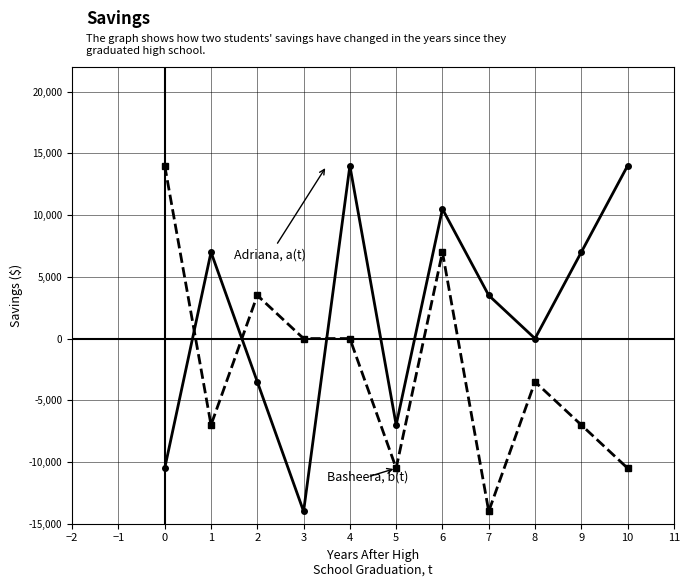

What is the maximum value shown in the chart?

14000